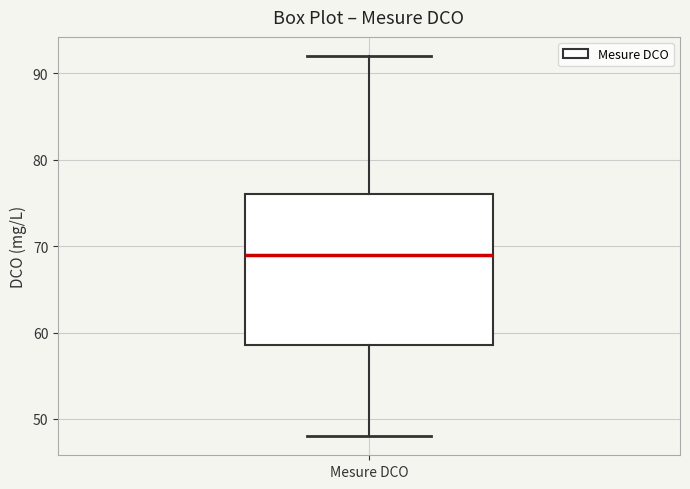

Read this box plot against the y-axis: the position of the median line, the range covered by the box, and the ends of both whiskers. The values are not printed on the chart, so give them approximately, as read against the axis.

median 69, box 59 to 76, whiskers 48 to 92